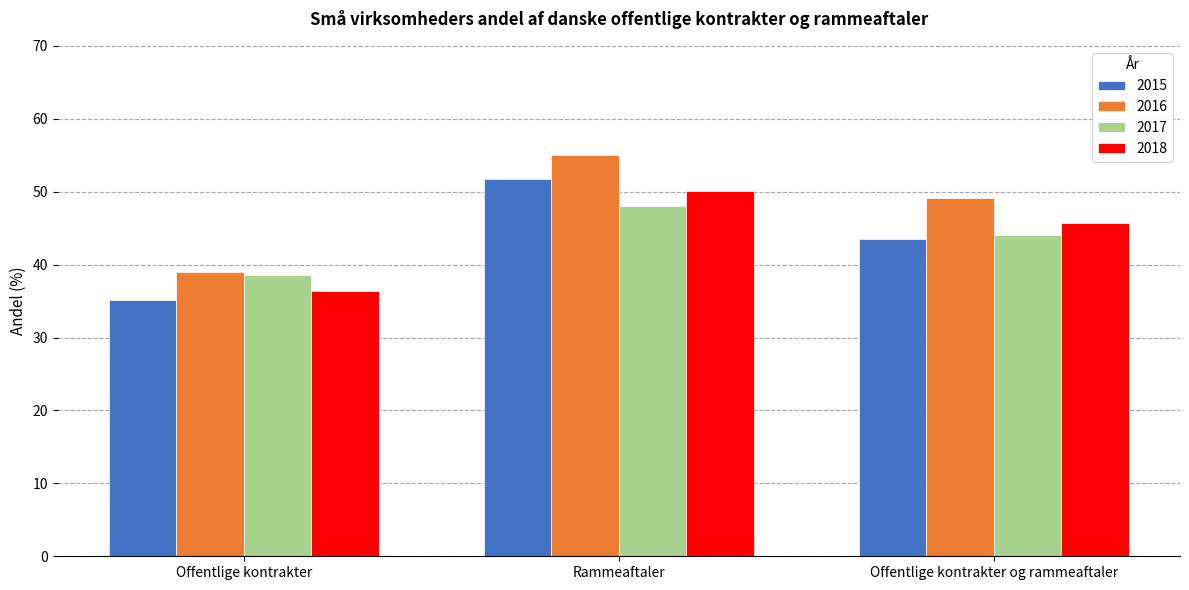

Reading right to left, extract all data points from this chart.

2015: 43.5	51.7	35.2
2016: 49.1	55.0	39.0
2017: 44.0	48.0	38.6
2018: 45.7	50.1	36.4